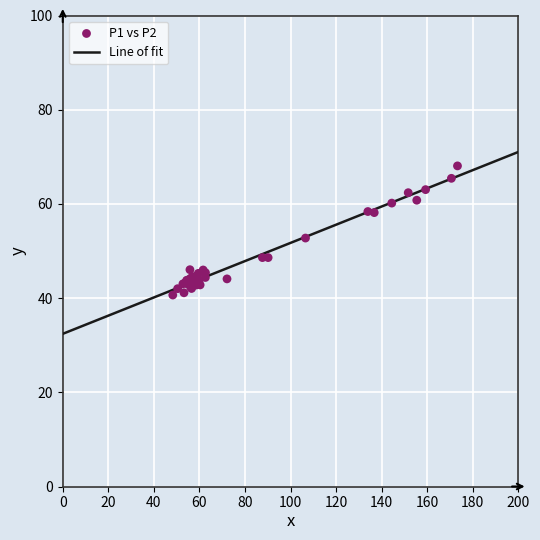

What Y value in the scatter plot is closest to 54?

52.8